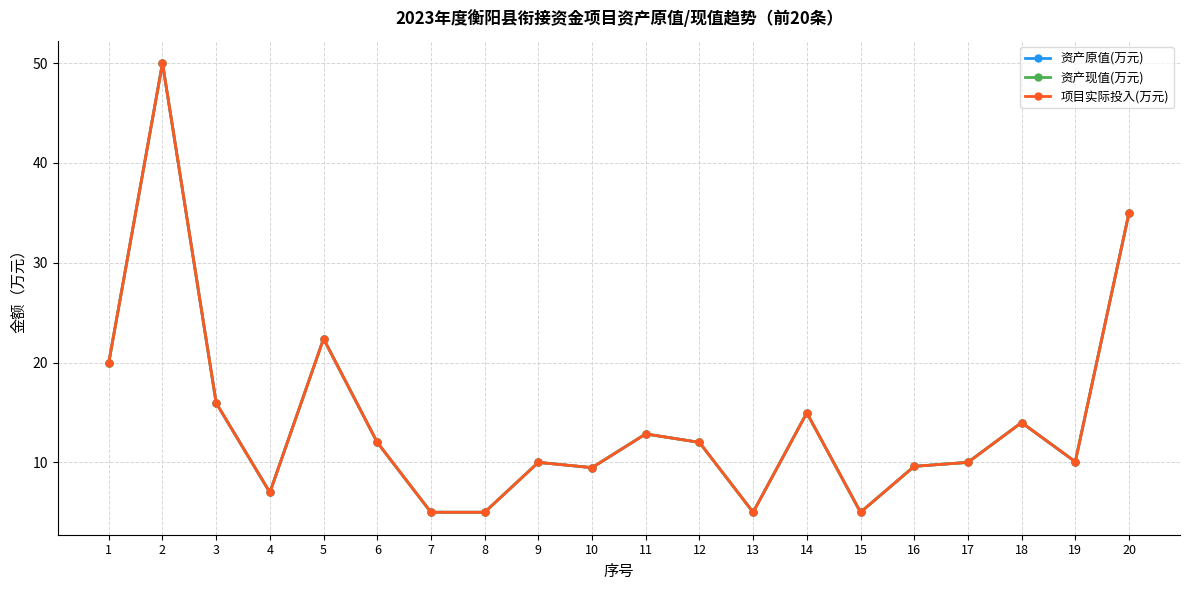

Reading left to right, transcribe all the data shown in this chart.

资产原值(万元): 20.0	50.0	15.9	7.0	22.4	12.0	5.0	5.0	10.0	9.5	12.8	12.0	5.0	15.0	5.0	9.6	10.0	14.0	10.1	35.0
资产现值(万元): 20.0	50.0	15.9	7.0	22.4	12.0	5.0	5.0	10.0	9.5	12.8	12.0	5.0	15.0	5.0	9.6	10.0	14.0	10.1	35.0
项目实际投入(万元): 20.0	50.0	15.9	7.0	22.4	12.0	5.0	5.0	10.0	9.5	12.8	12.0	5.0	15.0	5.0	9.6	10.0	14.0	10.1	35.0